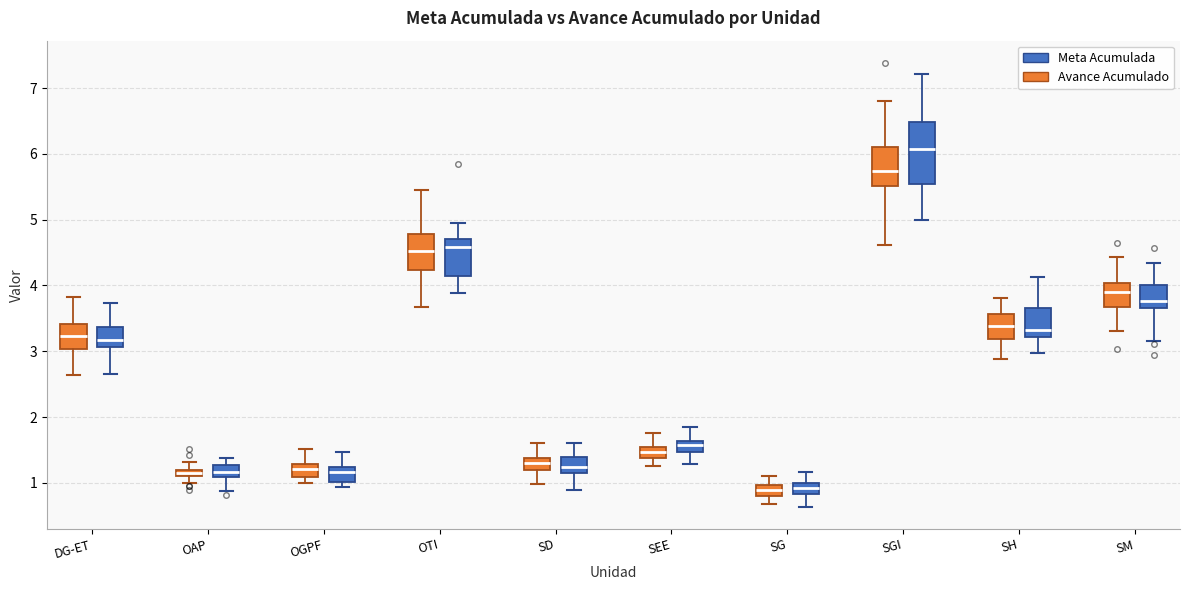

Comparing the boxes themselves (not the whiskers), which one is the tallest?

SGI (Meta Acumulada)